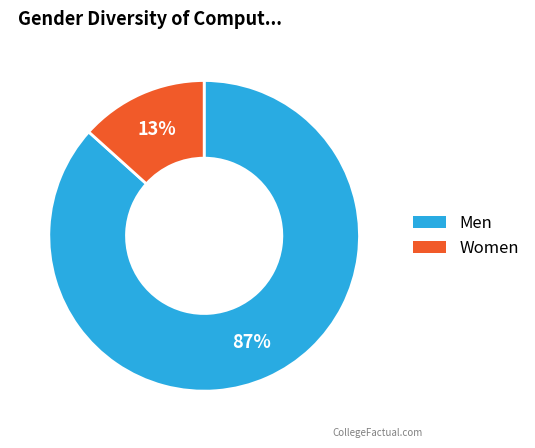

Between Women and Men, which is larger?

Men